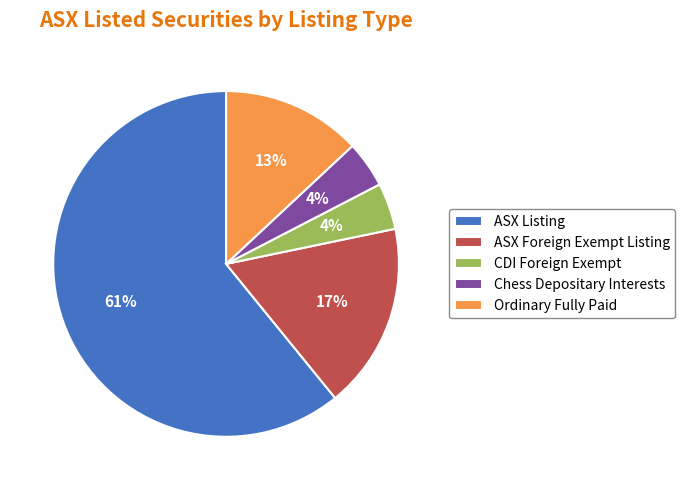

To the nearest percent, what is the combined percentage of Ordinary Fully Paid and Chess Depositary Interests?

17%